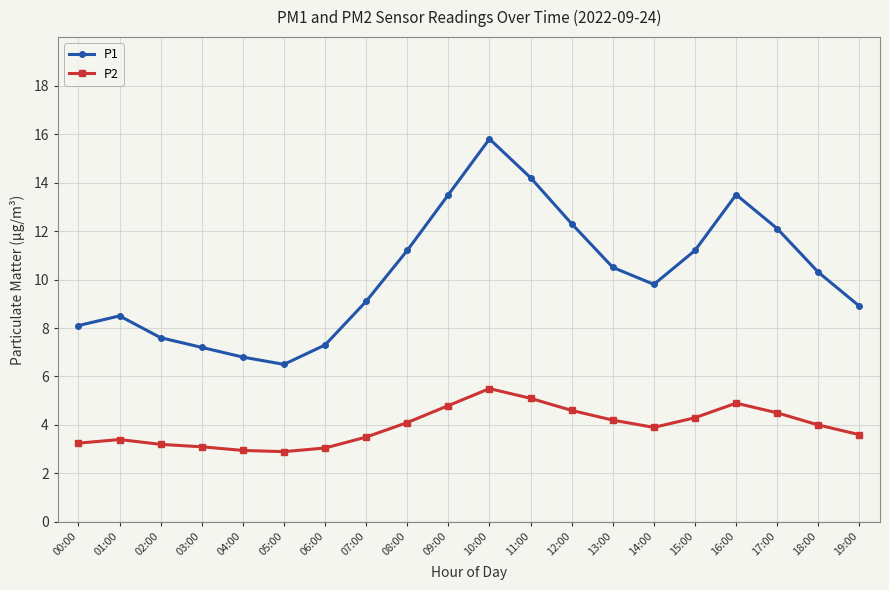

At which label does P1 reach its peak?

10:00